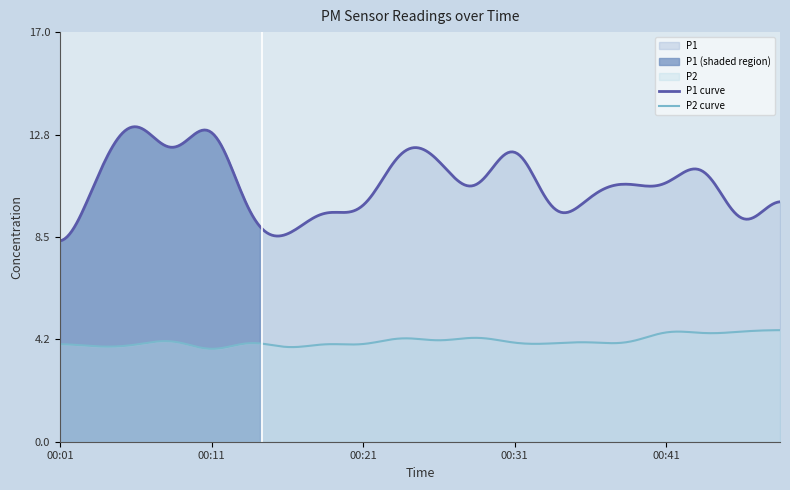

At which category does the chart reach its minimum across all series?

00:11